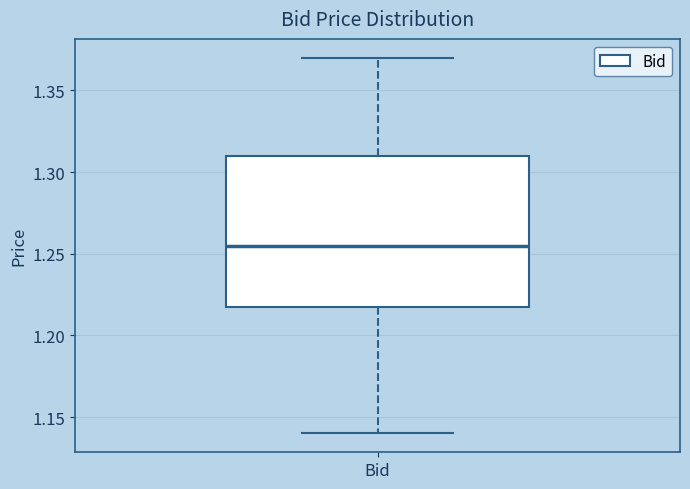

Transcribe this box plot: give where the median line is, the range the box spans, and where the two whiskers end, as read against the y-axis. The values are not printed on the chart, so give them approximately, as read against the axis.

median 1.255, box 1.220 to 1.310, whiskers 1.140 to 1.370